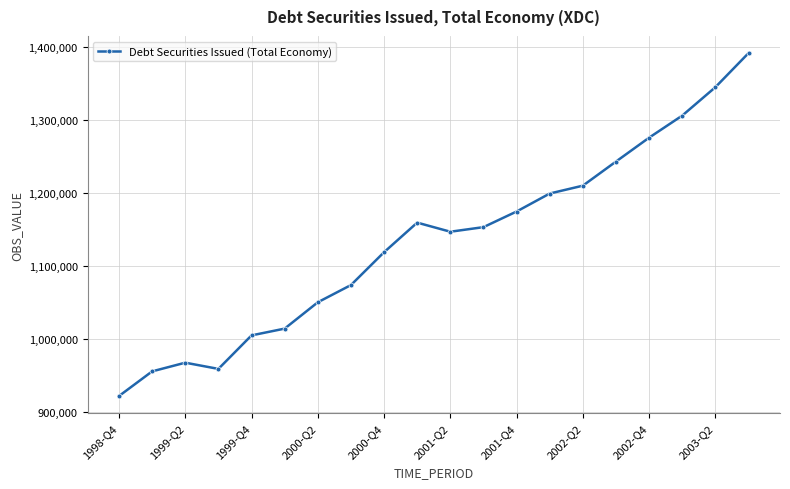

True or false: the data has more than 0 interior local peaks.

True